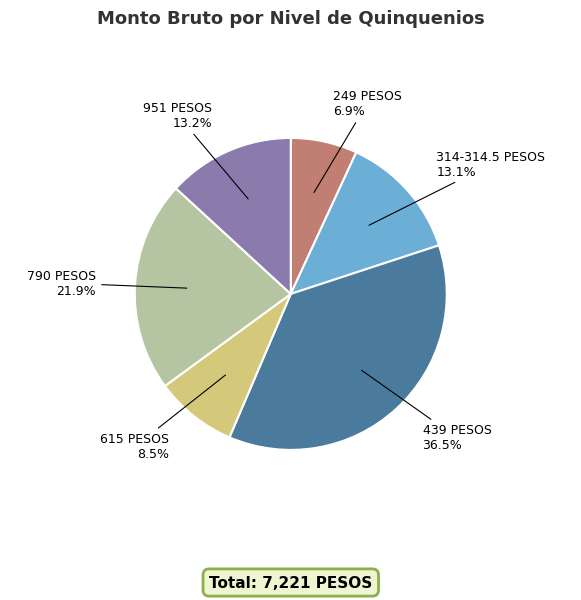

Is there any slice that represents more than half of the pie?

No